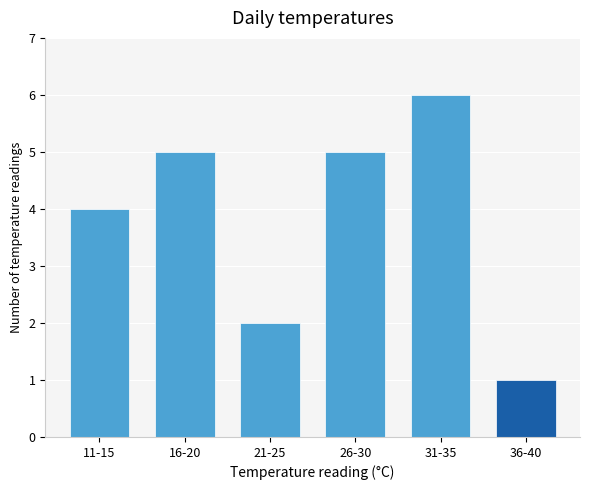

Reading left to right, list all the values displayed in this chart.

11-15=4	16-20=5	21-25=2	26-30=5	31-35=6	36-40=1